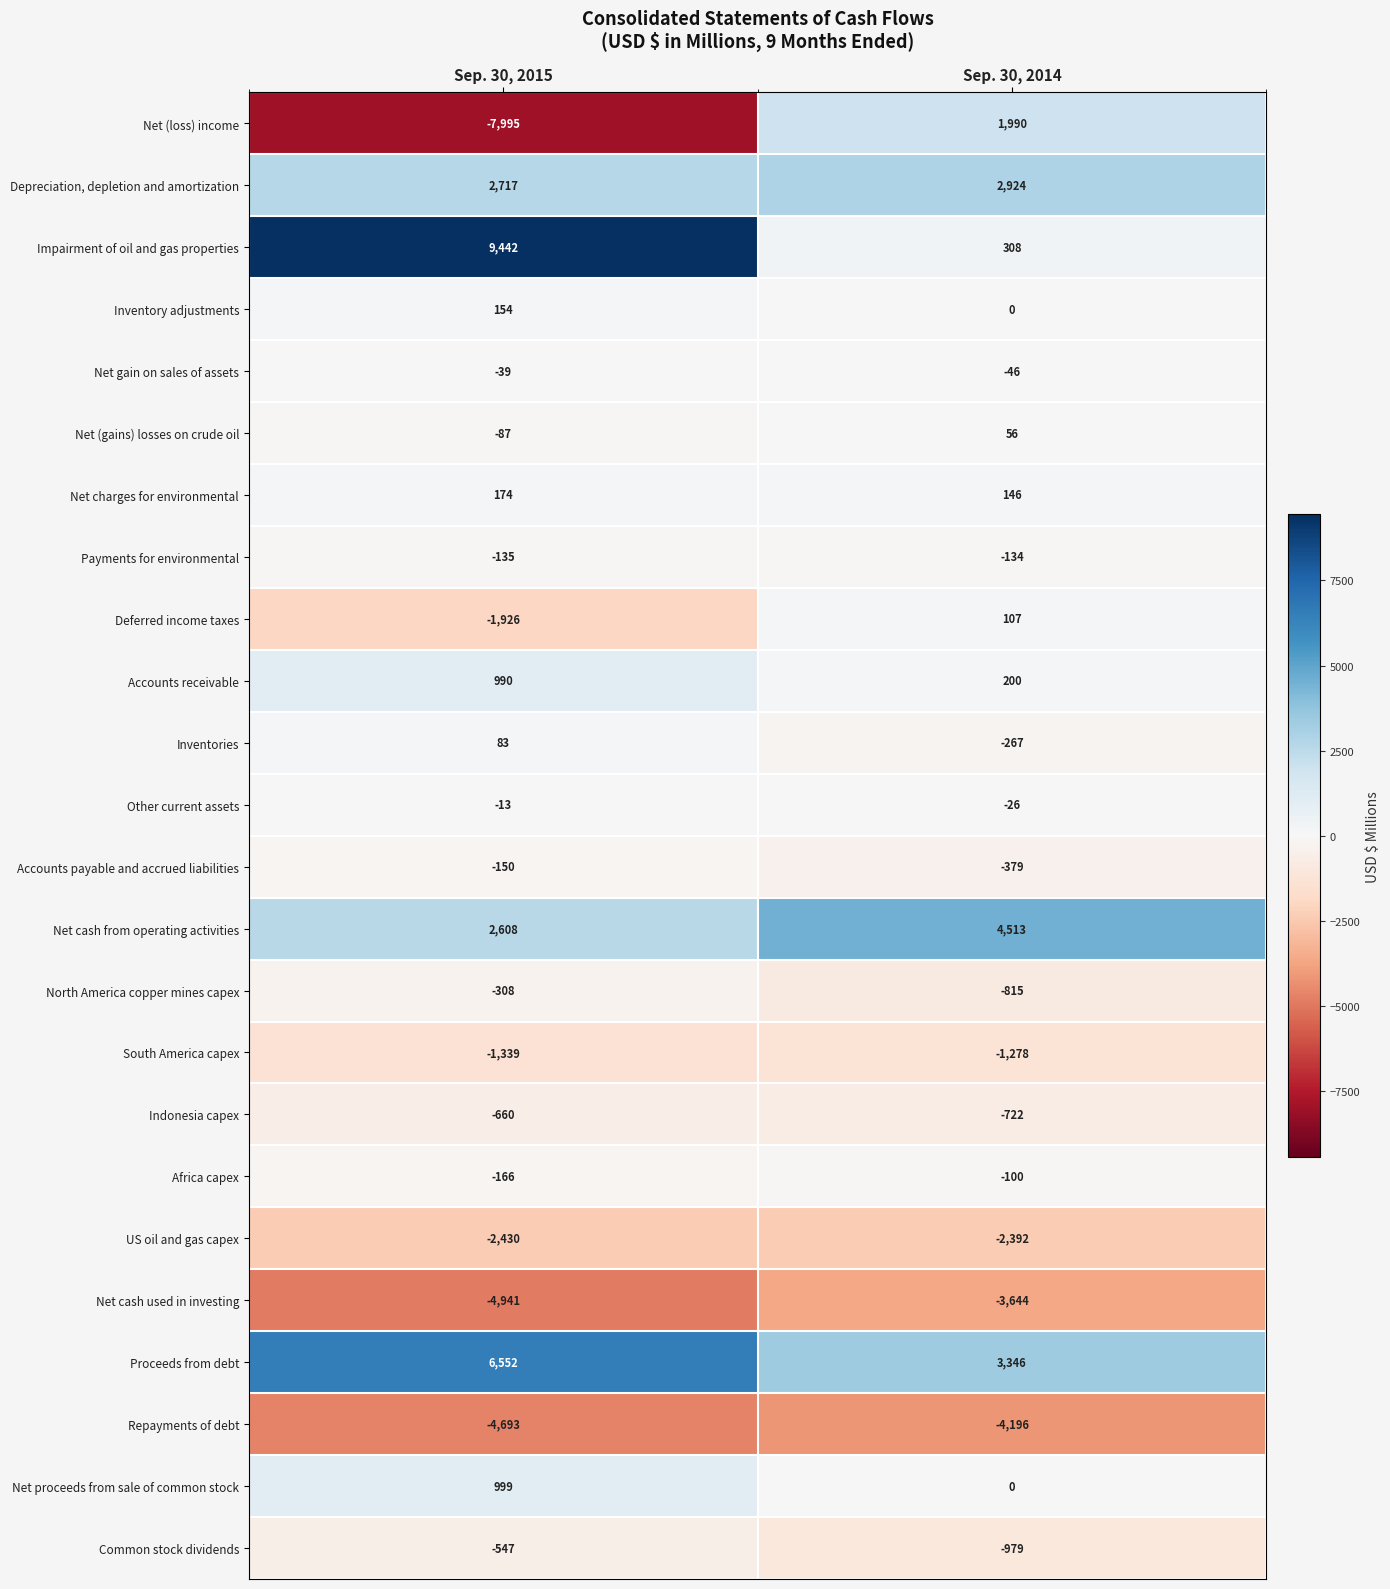

Which label corresponds to the smallest value in the chart?

Sep. 30, 2015